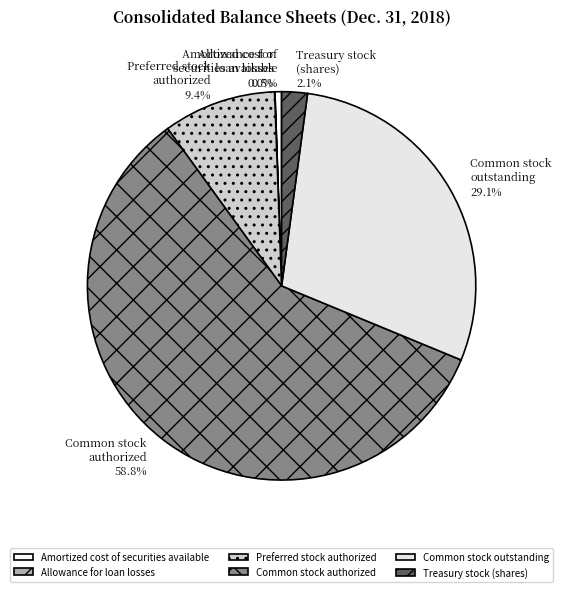

Is there any slice that represents more than half of the pie?

Yes